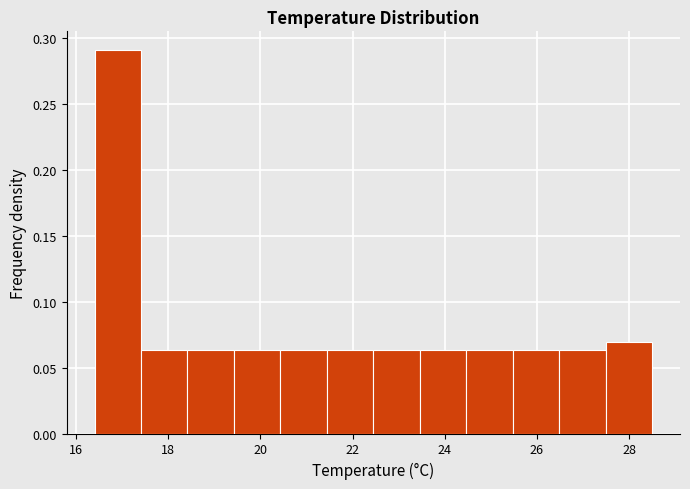

Reading left to right, transcribe this chart: for each bar, give the range it covers on the x-axis and its height. Neither the bar edges nor the heights are printed on the chart, so give them approximately, as read against the axes.

16.4 to 17.4: 0.290
17.4 to 18.4: 0.065
18.4 to 19.4: 0.065
19.4 to 20.4: 0.065
20.4 to 21.4: 0.065
21.4 to 22.4: 0.065
22.4 to 23.4: 0.065
23.4 to 24.4: 0.065
24.4 to 25.4: 0.065
25.4 to 26.4: 0.065
26.4 to 27.4: 0.065
27.4 to 28.6: 0.070